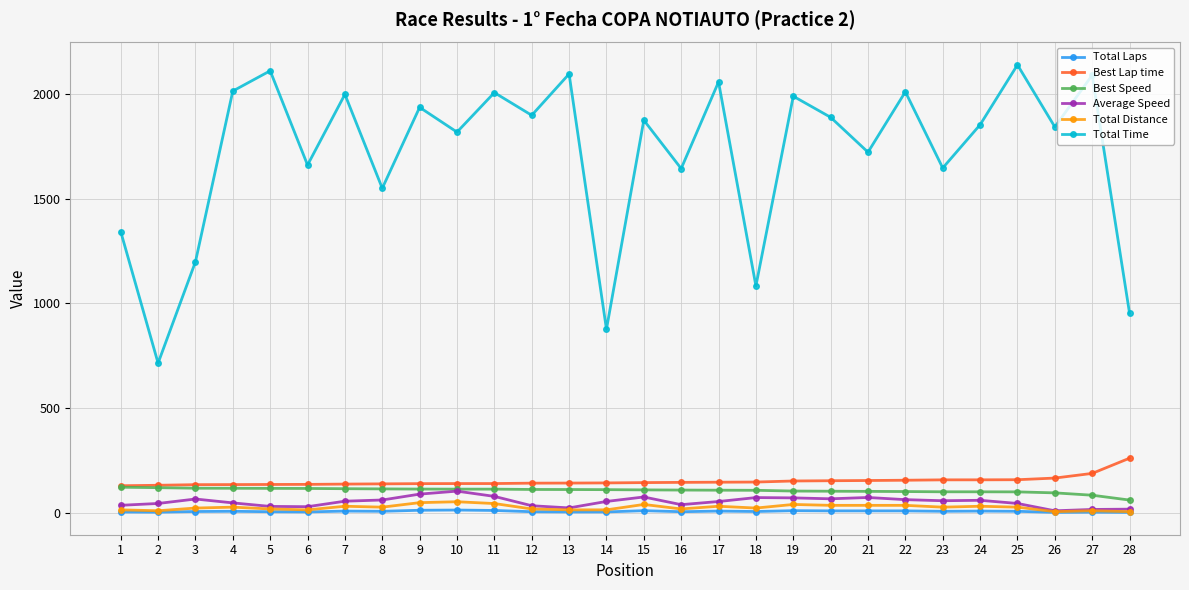

At how many categories does at least one series exceed 200?

28